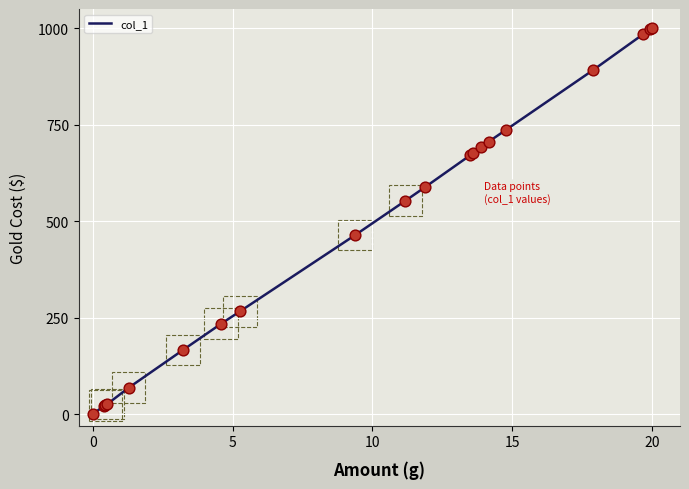

What is the greatest value displayed?

1000.0